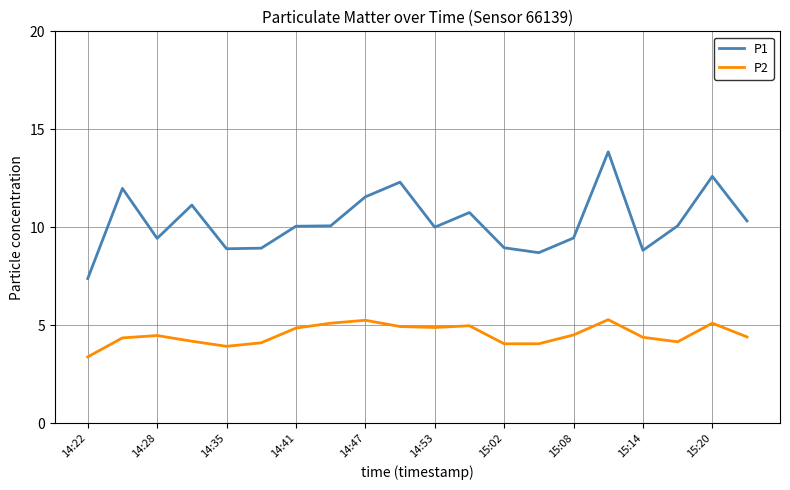

List the series in order of their overall mean, highest first.

P1, P2